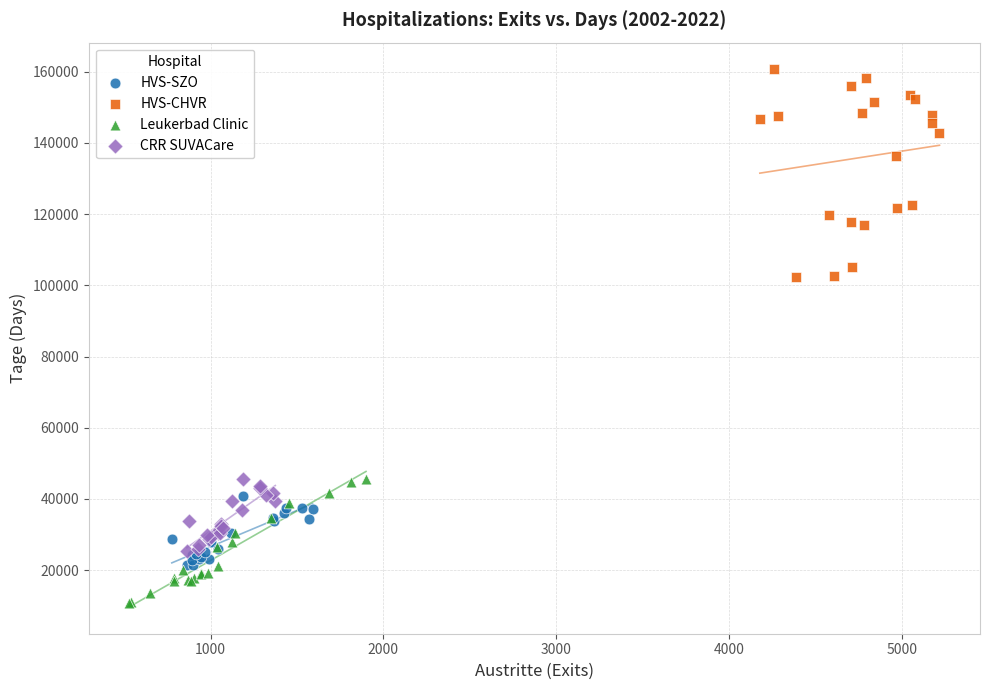

Which series reaches the minimum Y coordinate?

Leukerbad Clinic